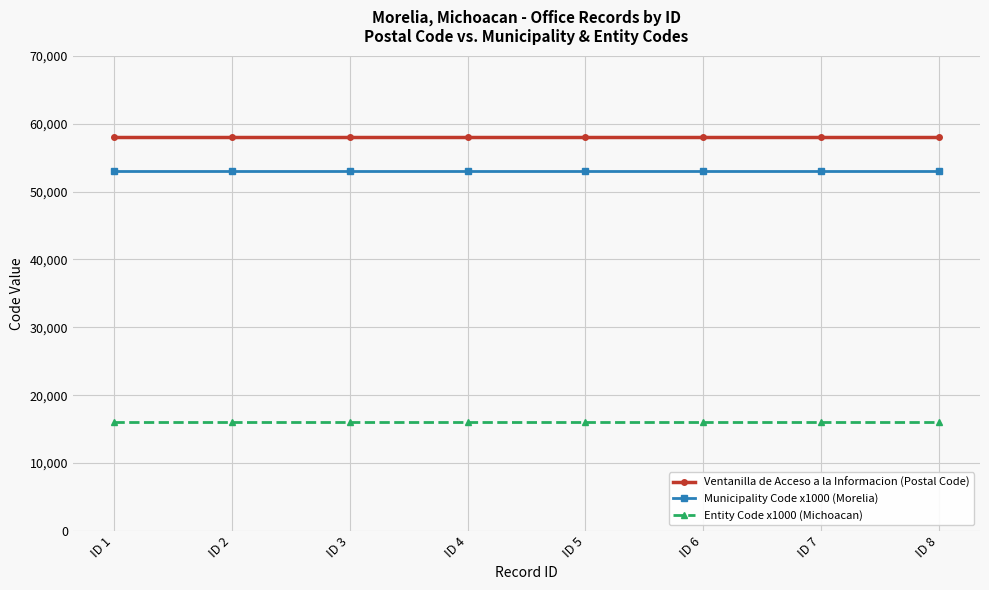

The Entity Code x1000 (Michoacan) series shows 23970 at ID 2. True or false?

False